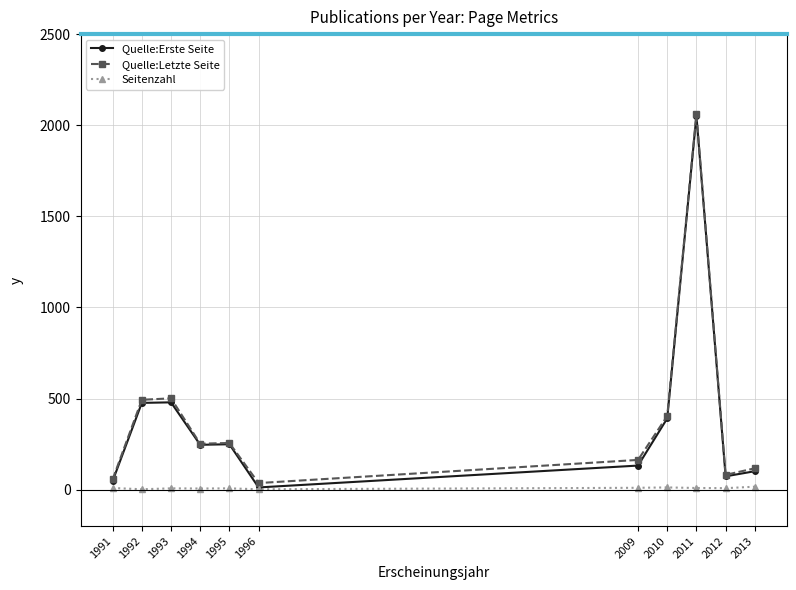

What are all the series names shown in the legend?

Quelle:Erste Seite, Quelle:Letzte Seite, Seitenzahl